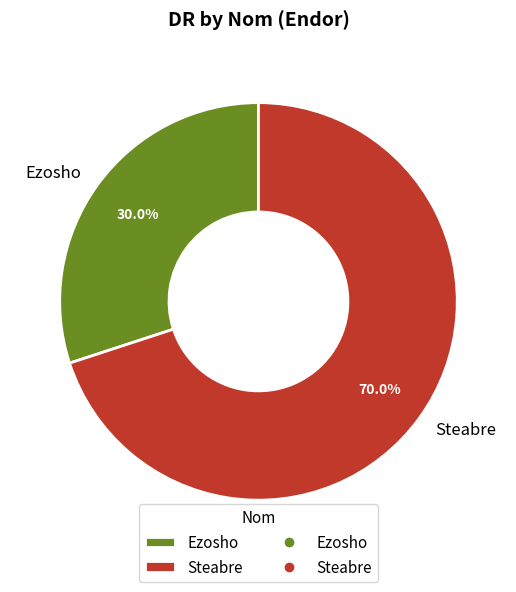

To the nearest percent, what portion does Ezosho represent?

30%